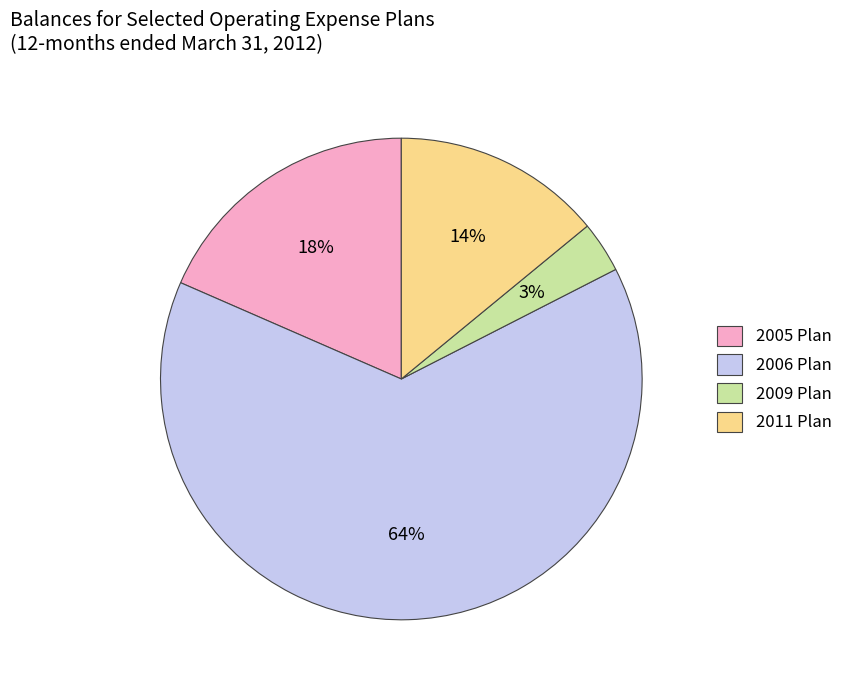

Is the sum of 2005 Plan and 2009 Plan greater than half?

No